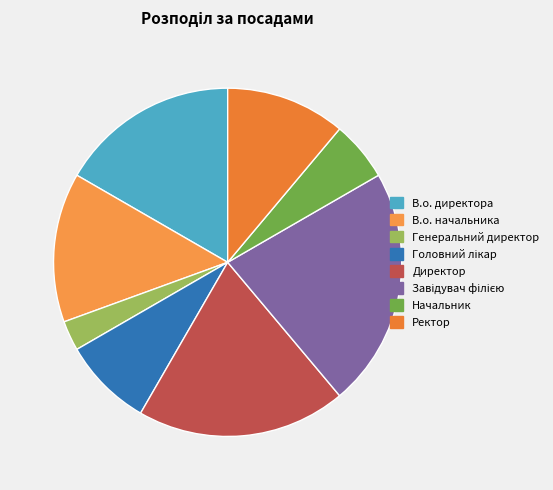

To the nearest percent, what percentage of the pie is Ректор?

11%